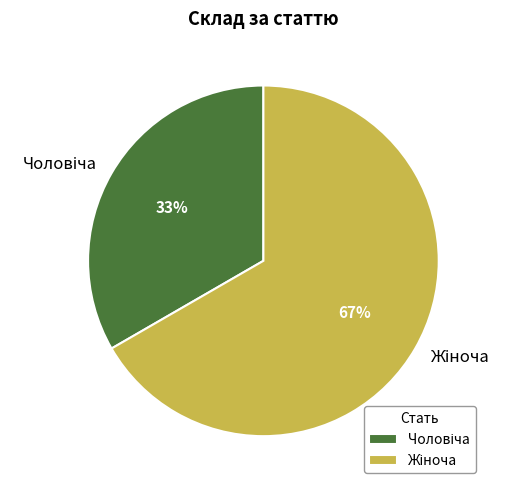

To the nearest percent, what is the average slice percentage?

50%